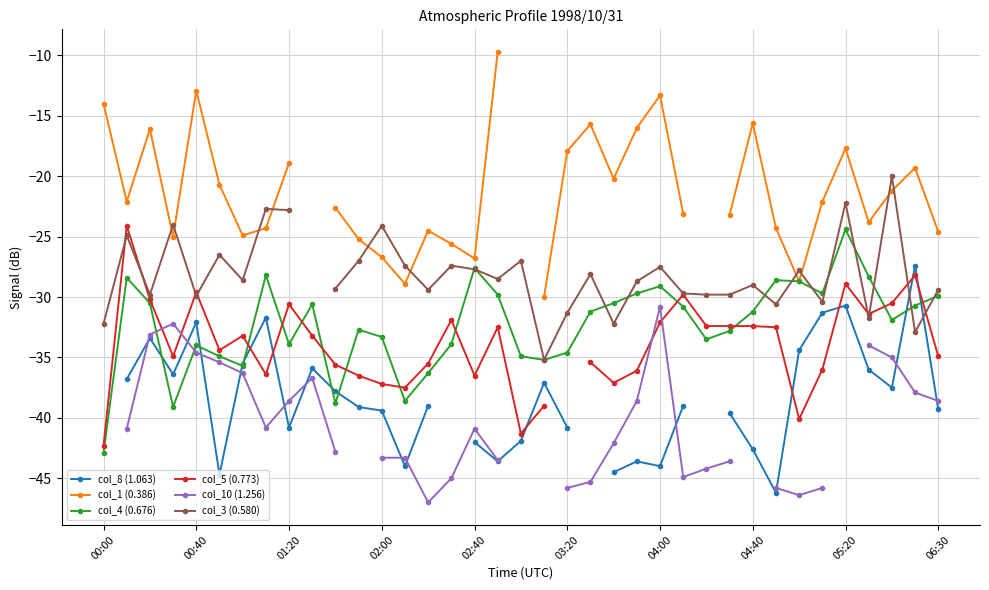

What are all the series names shown in the legend?

col_8 (1.063), col_1 (0.386), col_4 (0.676), col_5 (0.773), col_10 (1.256), col_3 (0.580)